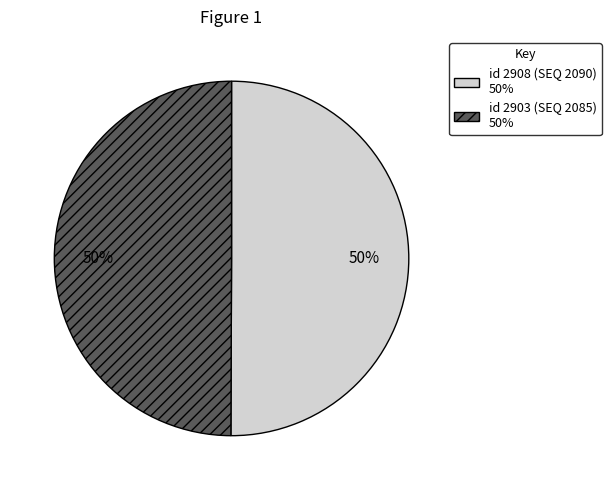

To the nearest percent, what is the average slice percentage?

50%